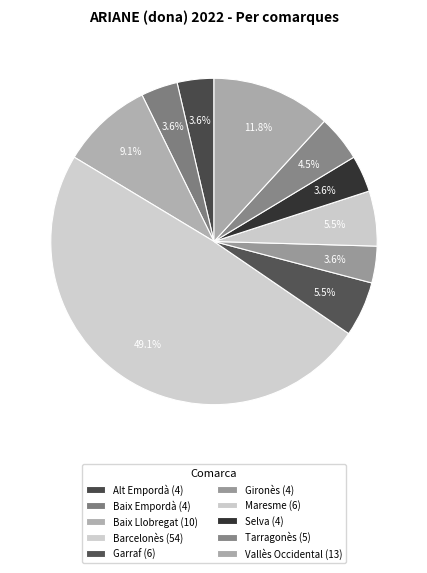

What is the change in value from Baix Llobregat to Vallès Occidental?

+3